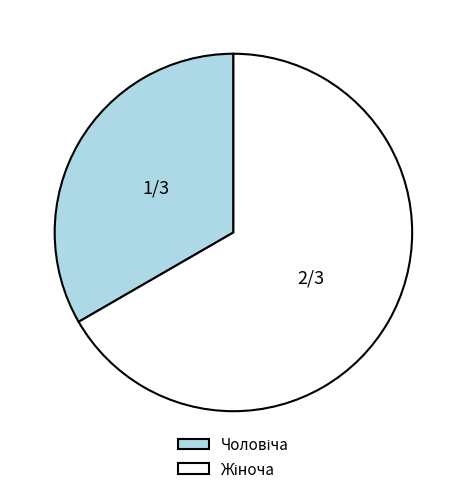

Does any single category account for the majority?

Yes